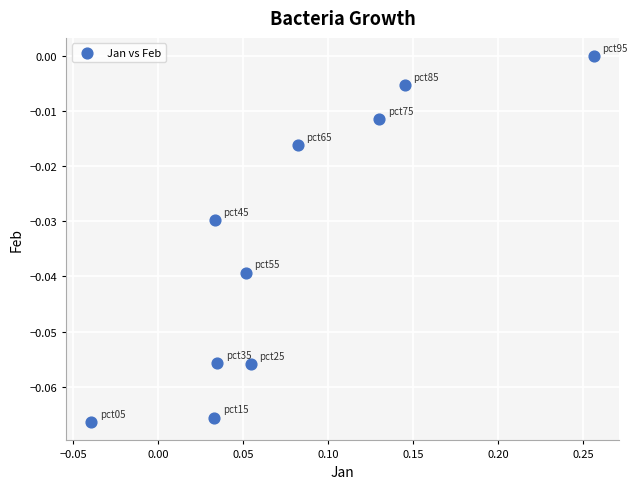

What is the range of X values (max minus min)?

0.3